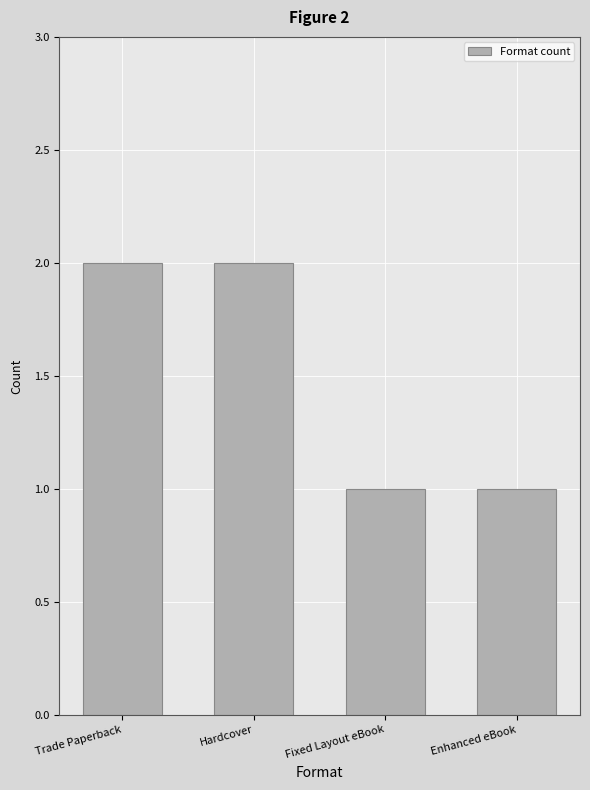

How many data points does each series have?

4